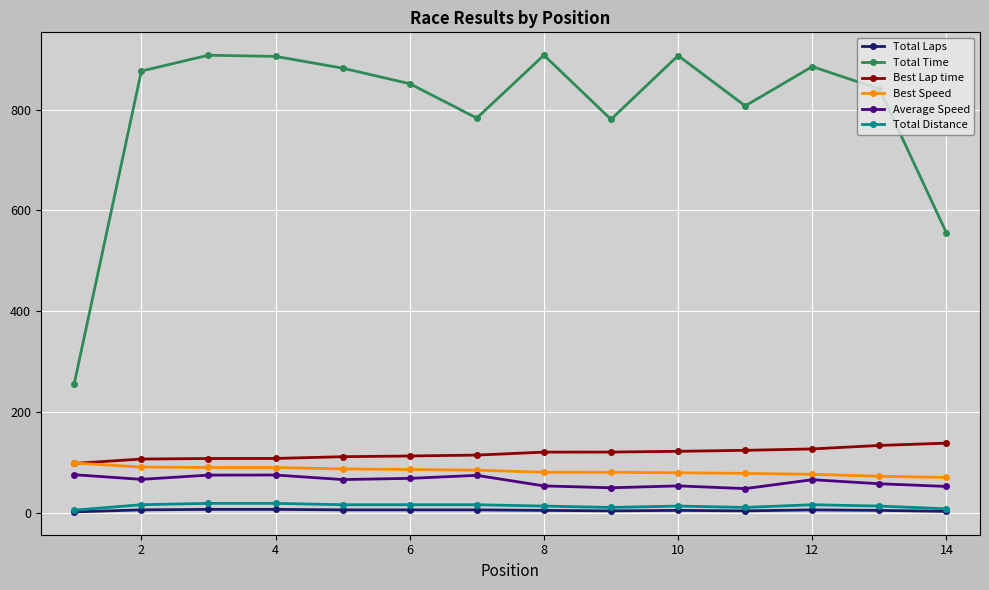

Which series has the largest total across all categories?

Total Time